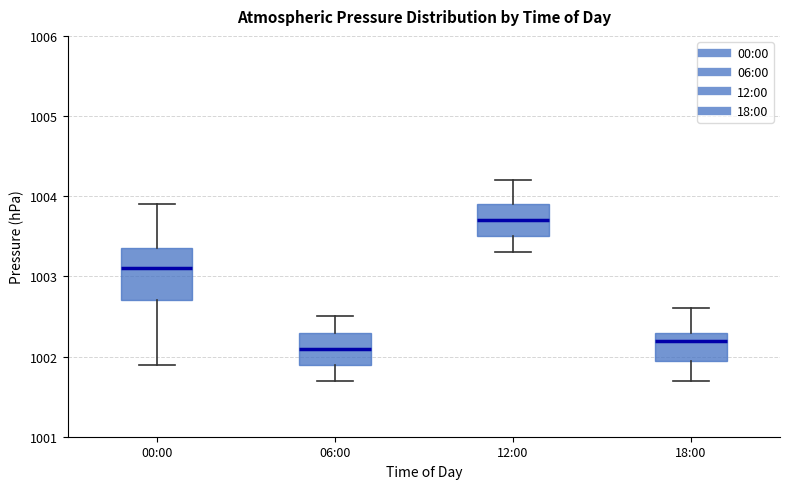

Which box has the lowest median line?

06:00